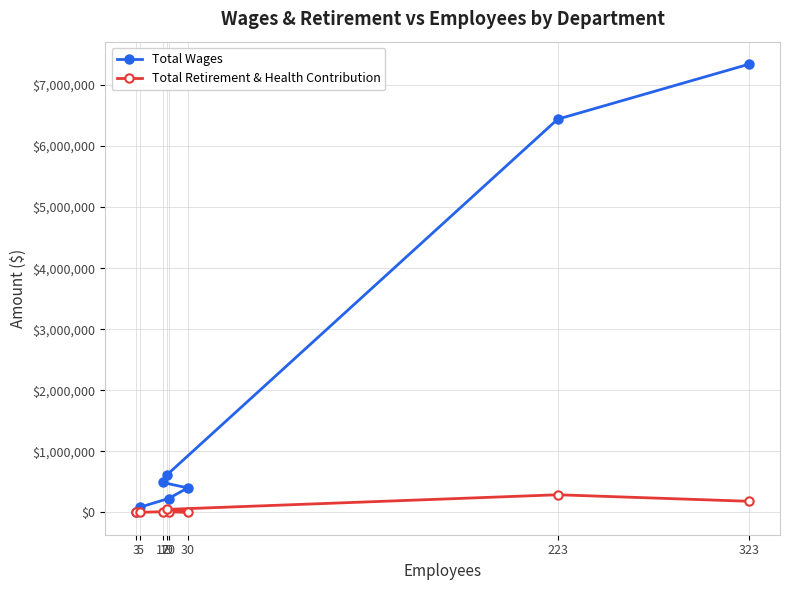

What are all the series names shown in the legend?

Total Wages, Total Retirement & Health Contribution